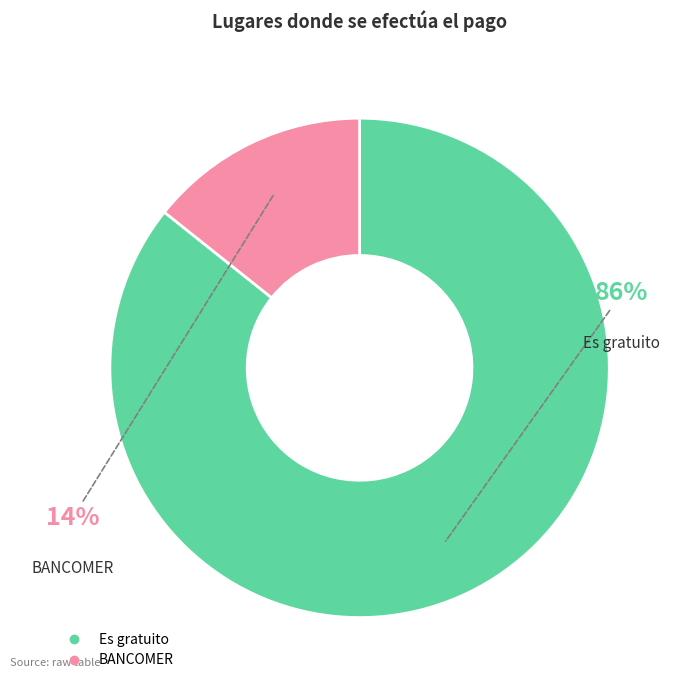

Between BANCOMER and Es gratuito, which is larger?

Es gratuito